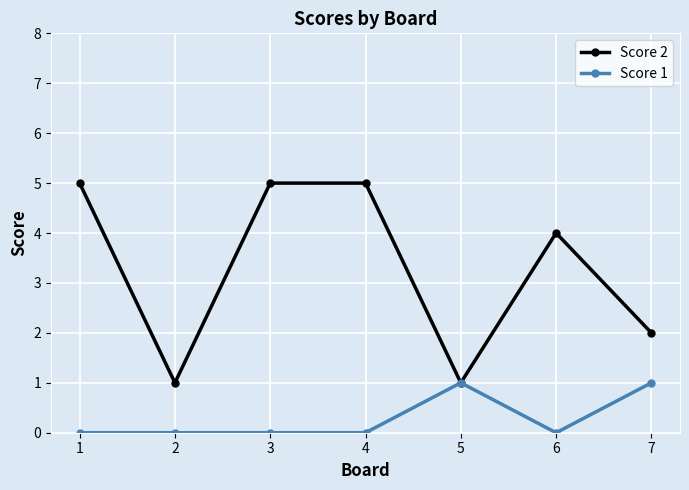

Reading left to right, list all the values displayed in this chart.

Score 2: 1=5	2=1	3=5	4=5	5=1	6=4	7=2
Score 1: 1=0	2=0	3=0	4=0	5=1	6=0	7=1